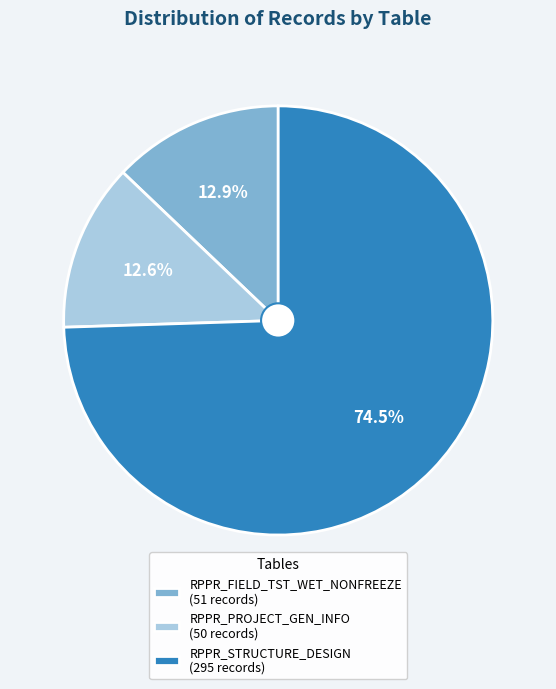

The RPPR_FIELD_TST_WET_NONFREEZE slice represents 1% of the pie. True or false?

False